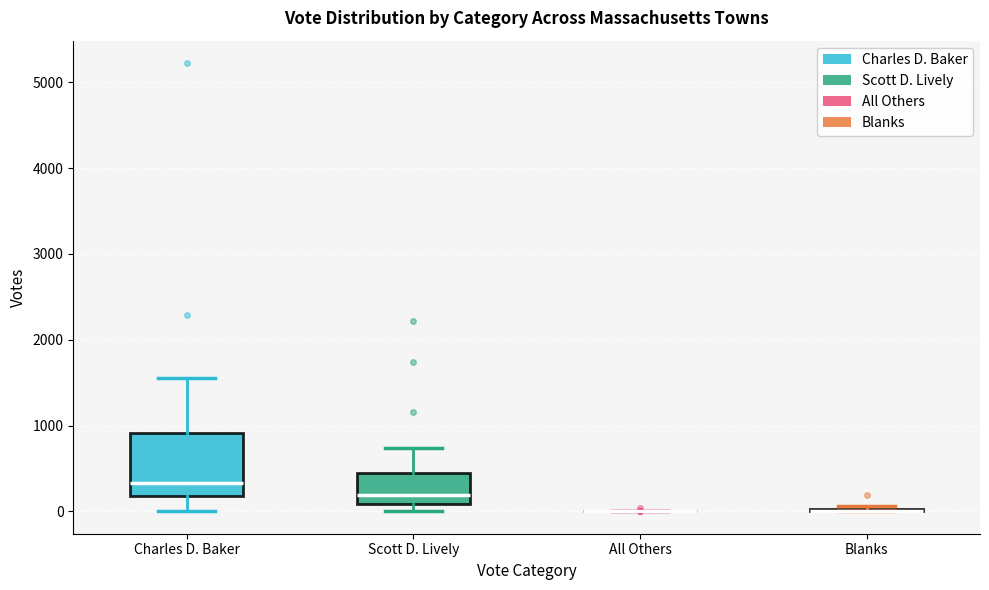

Reading left to right, read every box against the y-axis: the position of its median line, the range the box covers, and the ends of its whiskers. The values are not printed on the chart, so give them approximately, as read against the axis.

Charles D. Baker: median 300, box 200 to 900, whiskers 0 to 1600
Scott D. Lively: median 200, box 100 to 400, whiskers 0 to 700
All Others: box collapsed to a line at 0, whiskers 0 to 0
Blanks: box collapsed to a line at 0, whiskers 0 to 100